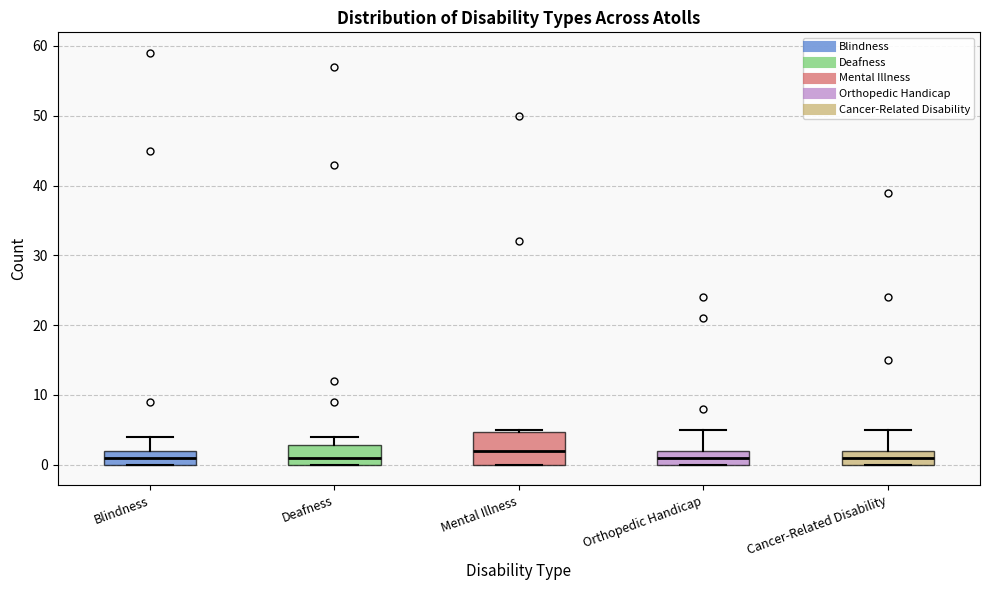

Which box is the tallest, from its lower edge to its upper edge?

Mental Illness